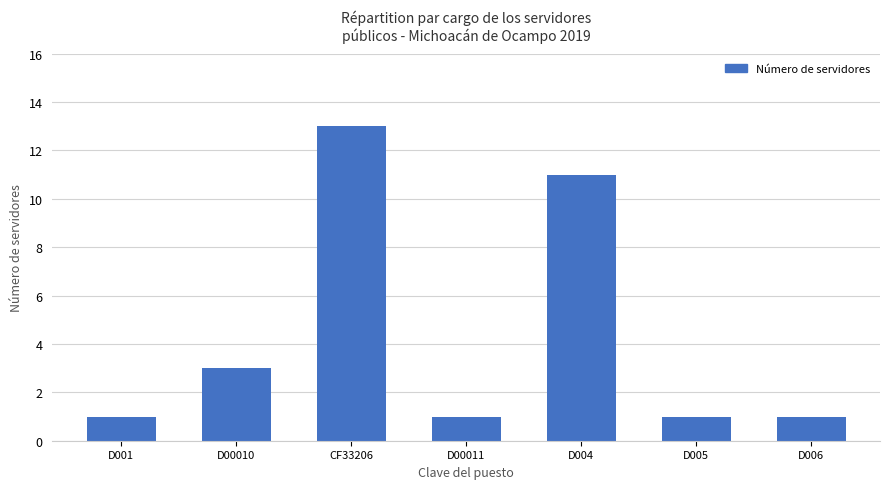

Reading left to right, transcribe all the data shown in this chart.

D001=1	D00010=3	CF33206=13	D00011=1	D004=11	D005=1	D006=1